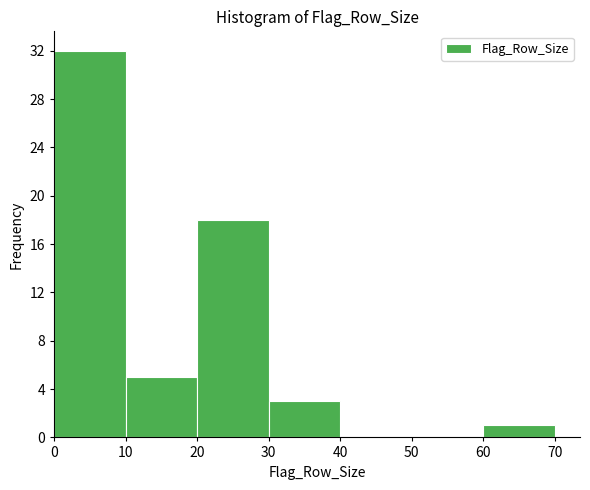

Reading left to right, transcribe this chart: for each bar, give the range it covers on the x-axis and its height. The values are not printed on the chart, so give them approximately, as read against the axis.

0 to 10: 32
10 to 20: 5
20 to 30: 18
30 to 40: 3
40 to 50: 0
50 to 60: 0
60 to 70: 1